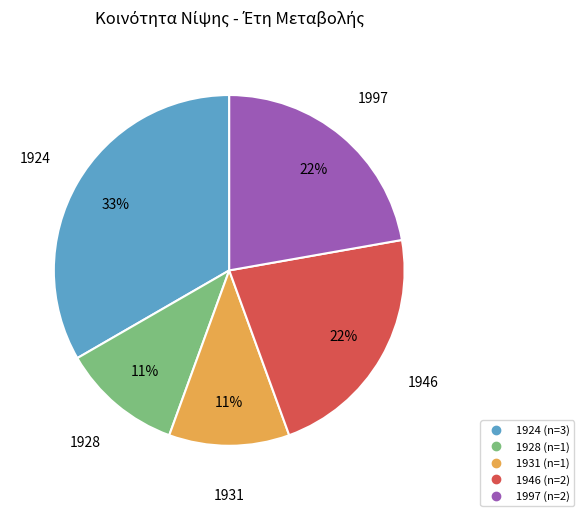

Is it true that 1924 is 33% of the pie?

True